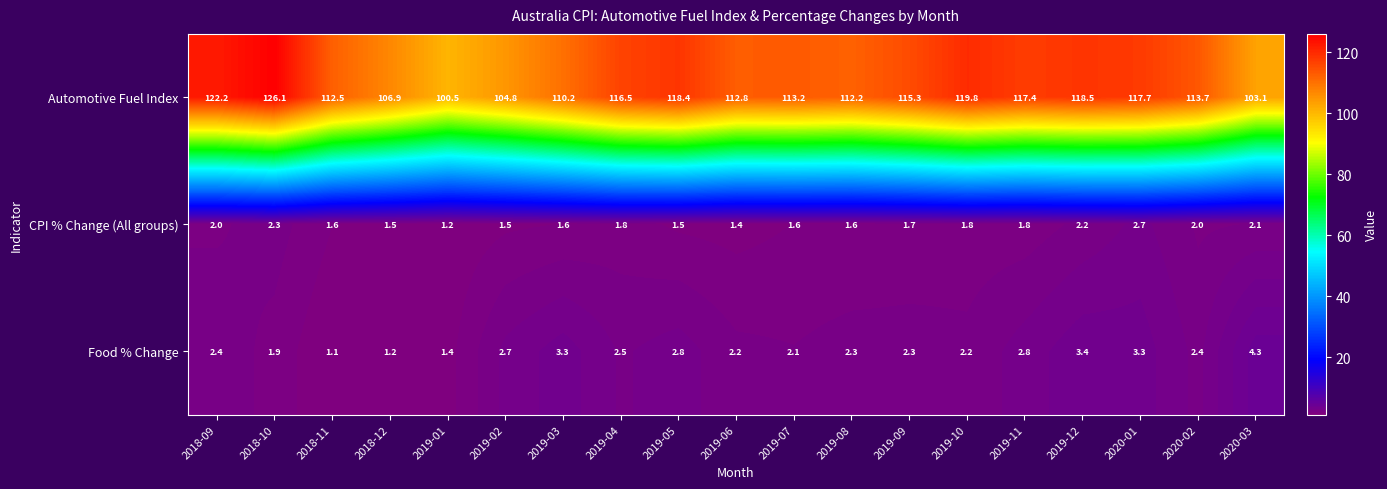

Rank the series by their maximum value, from lowest to highest.

CPI % Change (All groups), Food % Change, Automotive Fuel Index